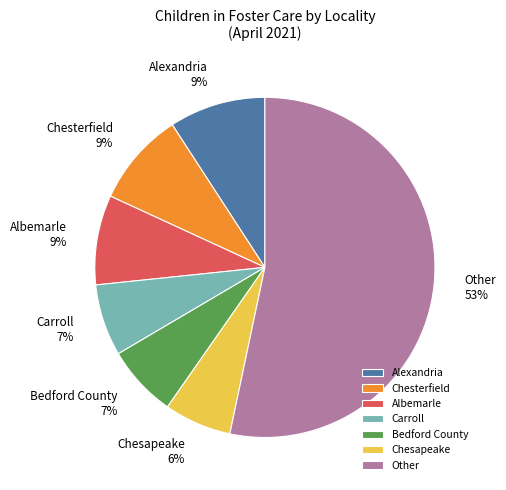

To the nearest percent, what is the difference between the largest and smallest slice percentages?

47%